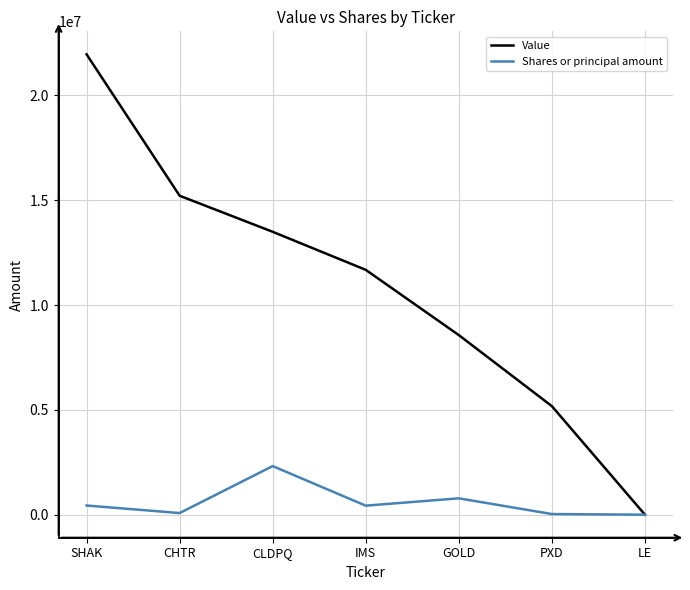

The value of Value at CLDPQ is 19459649. True or false?

False